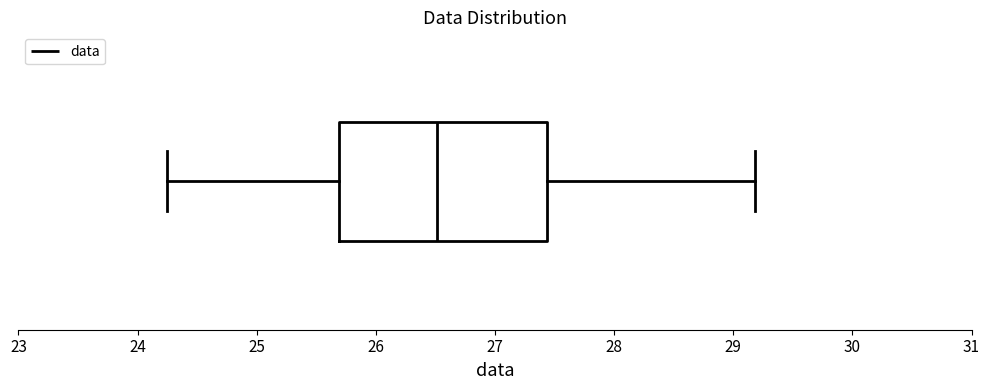

Transcribe this box plot: give where the median line is, the range the box spans, and where the two whiskers end, as read against the x-axis. The values are not printed on the chart, so give them approximately, as read against the axis.

median 26.5, box 25.7 to 27.4, whiskers 24.2 to 29.2